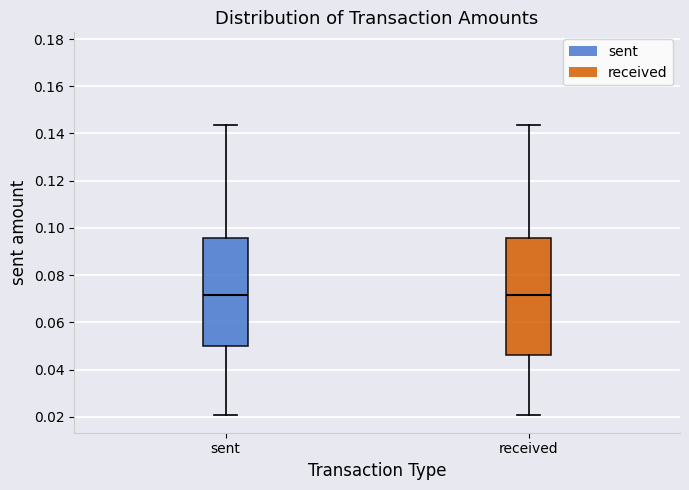

Reading left to right, transcribe this box plot: for each box, give where its median line is, the range the box spans, and where its two whiskers end, as read against the y-axis. The values are not printed on the chart, so give them approximately, as read against the axis.

sent: median 0.072, box 0.050 to 0.096, whiskers 0.020 to 0.144
received: median 0.072, box 0.046 to 0.096, whiskers 0.020 to 0.144